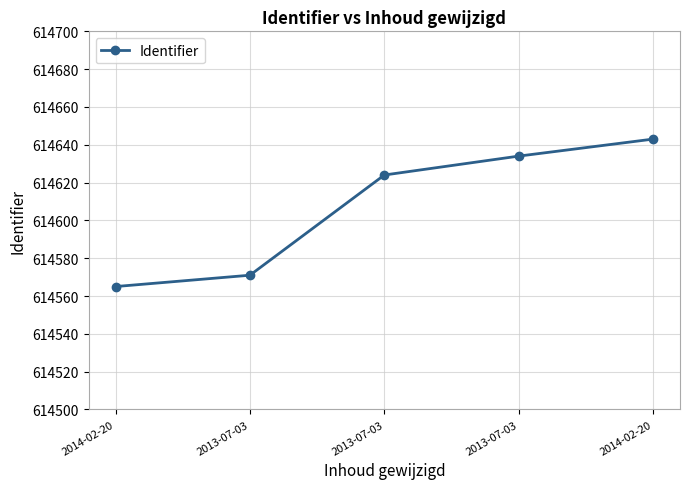

At which category does the chart reach its peak across all series?

2014-02-20